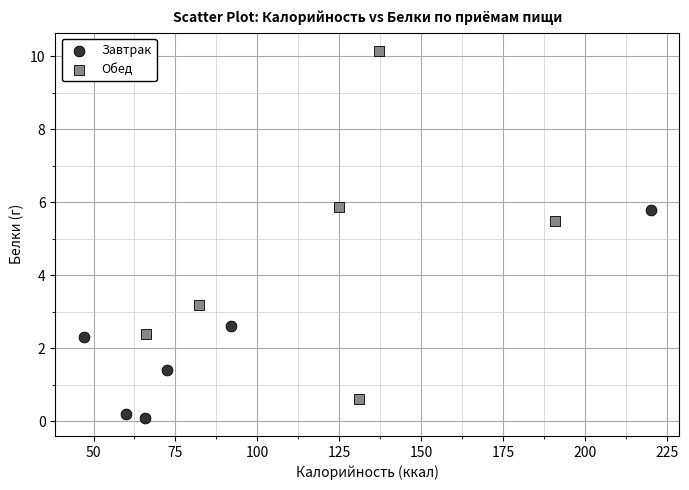

What are all the series names shown in the legend?

Завтрак, Обед